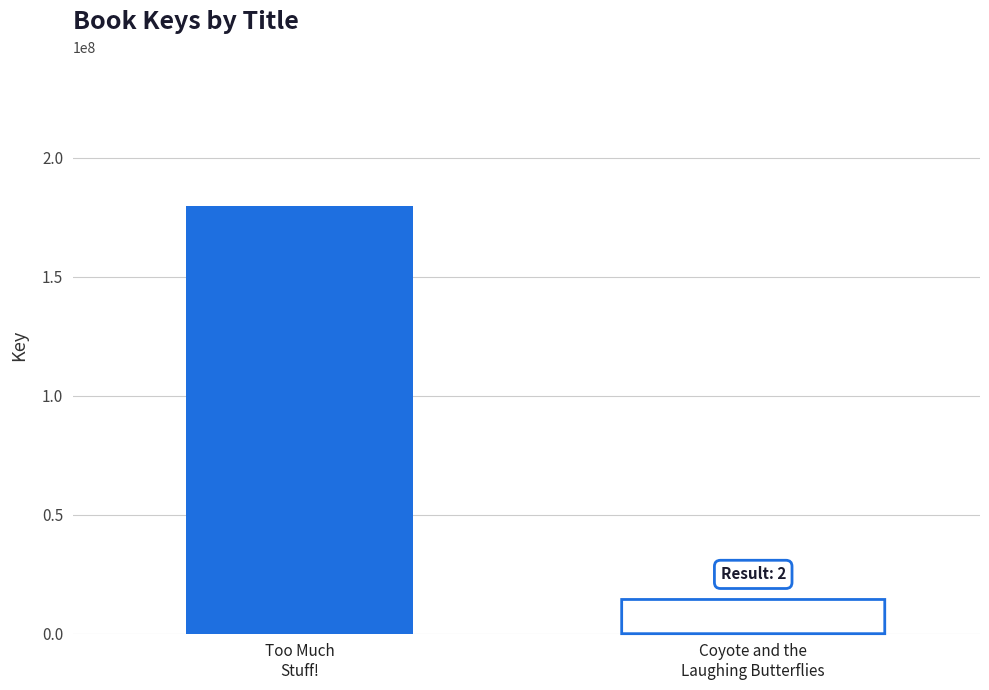

What is the sum of all values?

179678578